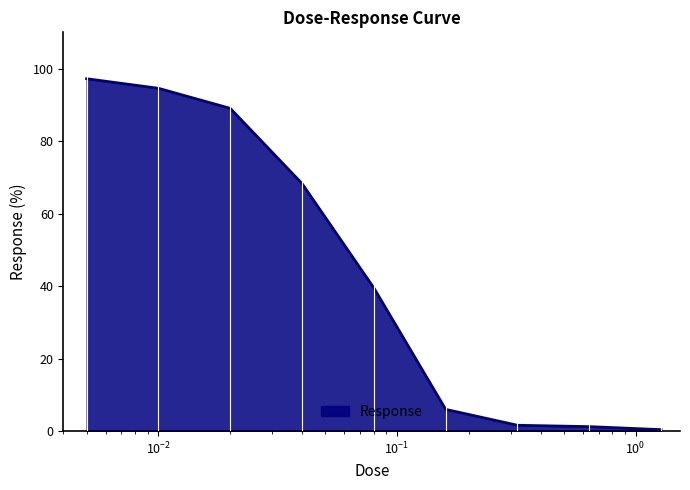

What is the maximum value shown in the chart?

97.2